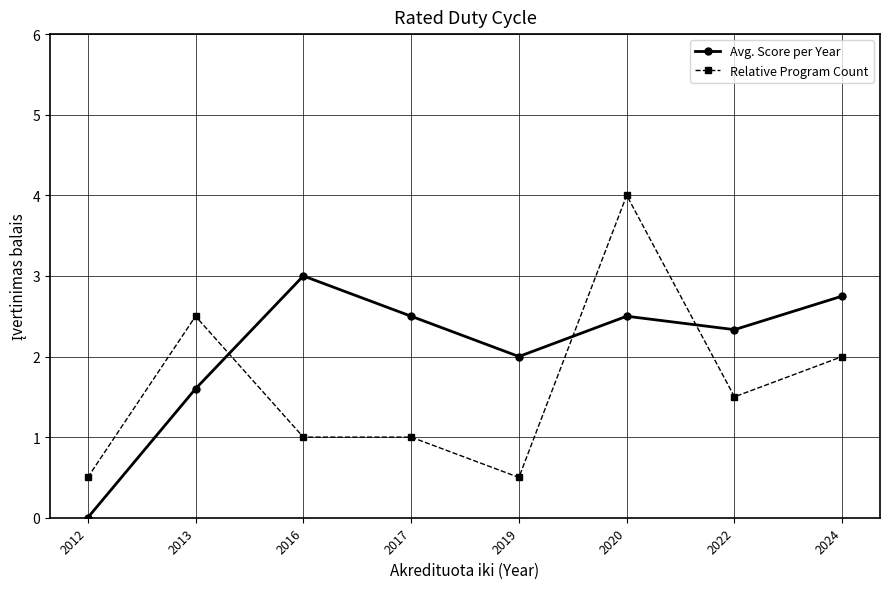

Is this an area chart (filled region under the line)?

No